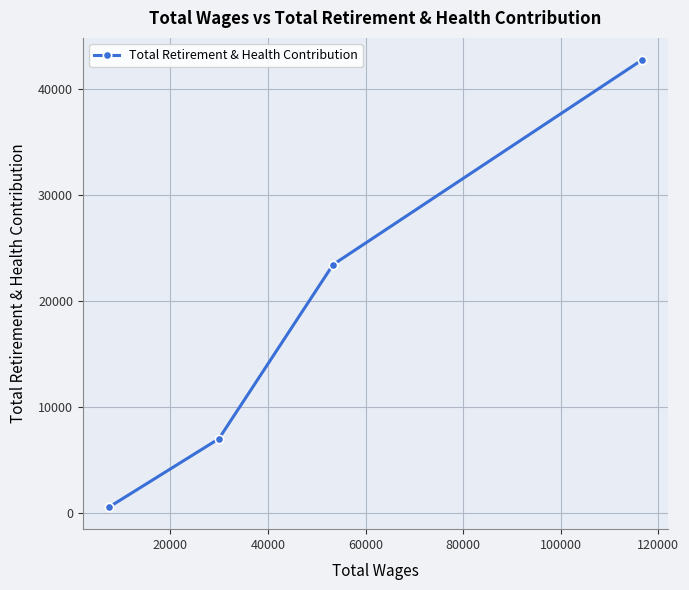

What is the value of the 3rd point from the left?

23393